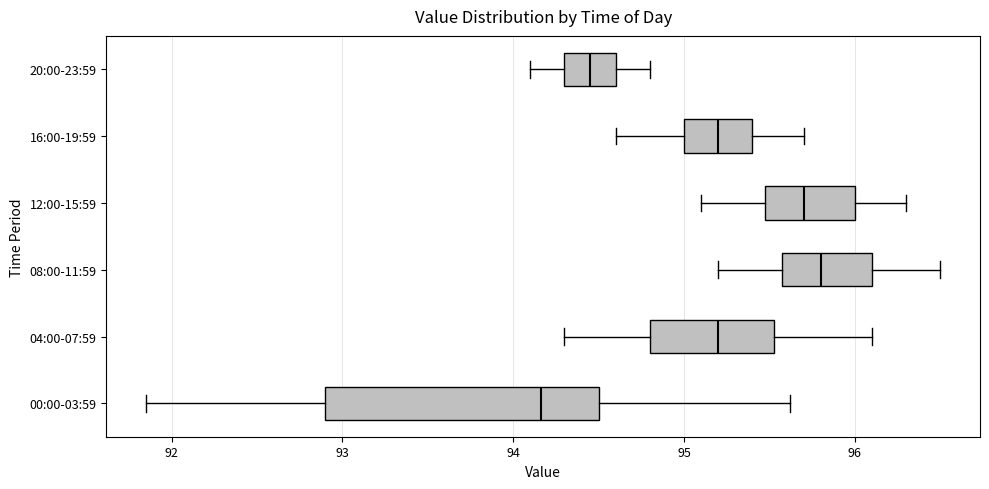

Which box's median line is the furthest to the left?

00:00-03:59